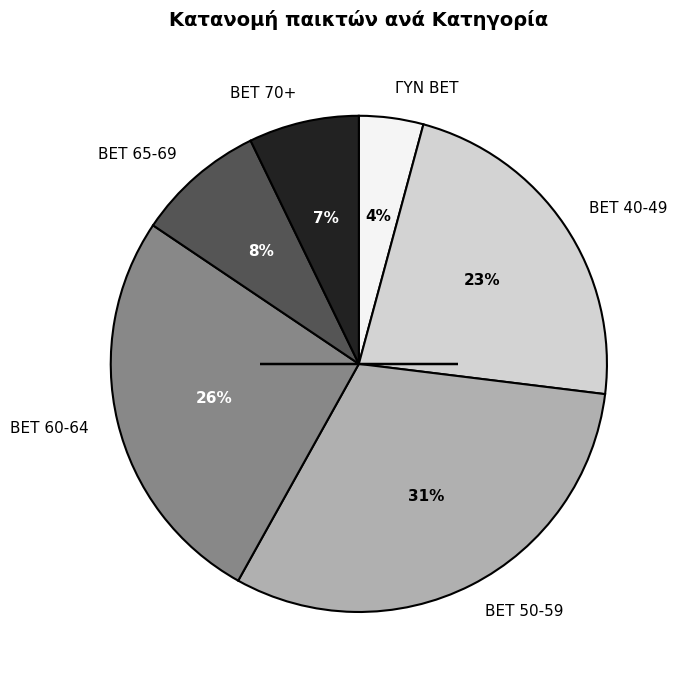

To the nearest percent, what portion does BET 50-59 represent?

31%